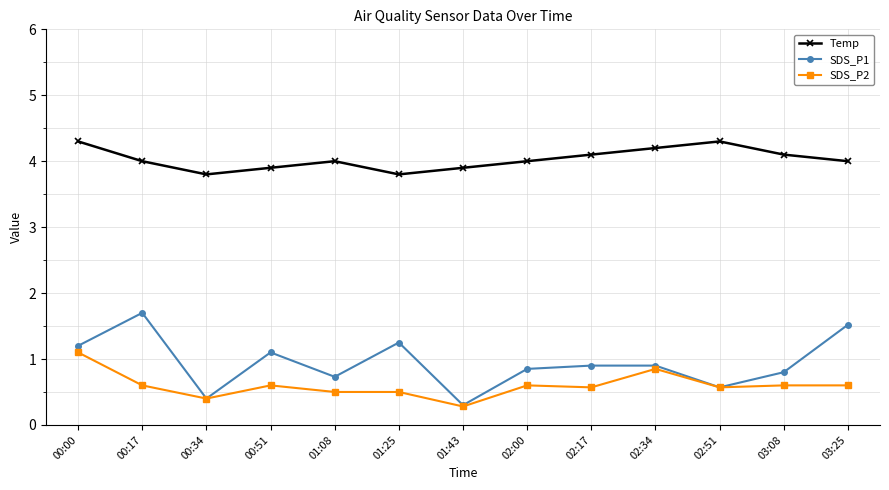

True or false: SDS_P1 has a value of 2.8 at 00:17.

False